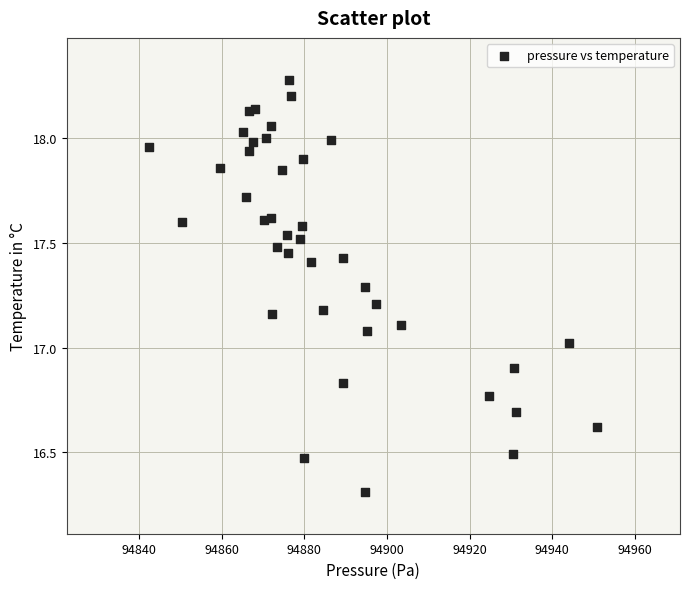

What is the range of X values (max minus min)?

108.6